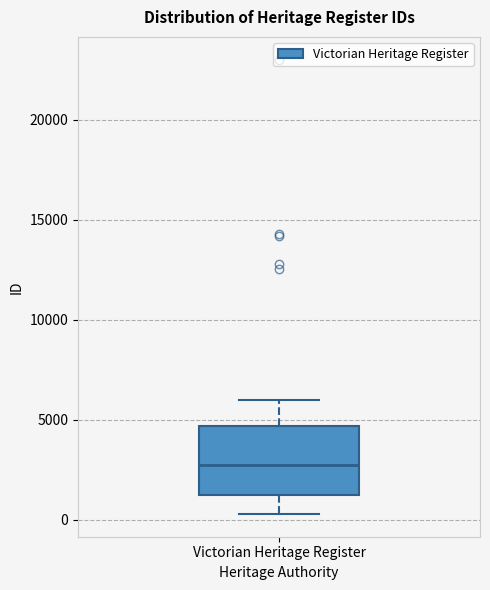

Where is the upper edge of the box for Victorian Heritage Register on the y-axis? The values are not printed on the chart, so give them approximately, as read against the axis.

4500